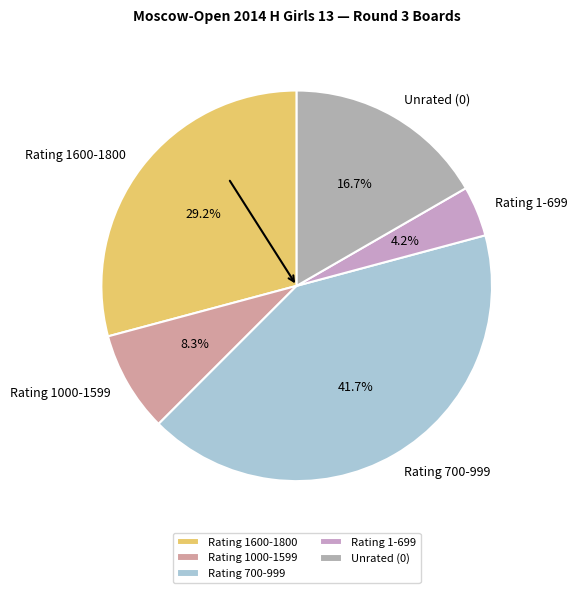

Do Rating 1000-1599 and Rating 1-699 together represent more than half of the pie?

No